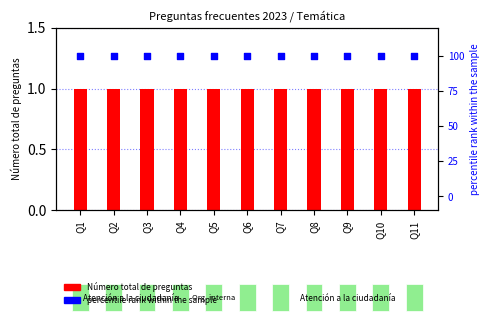

At which category is the sum across all series the highest?

Q1